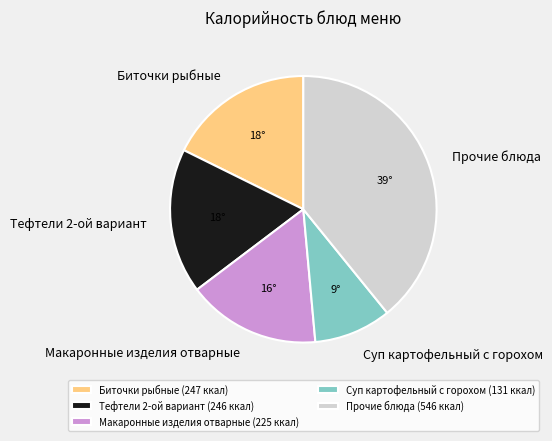

Is there a majority slice in this chart?

No